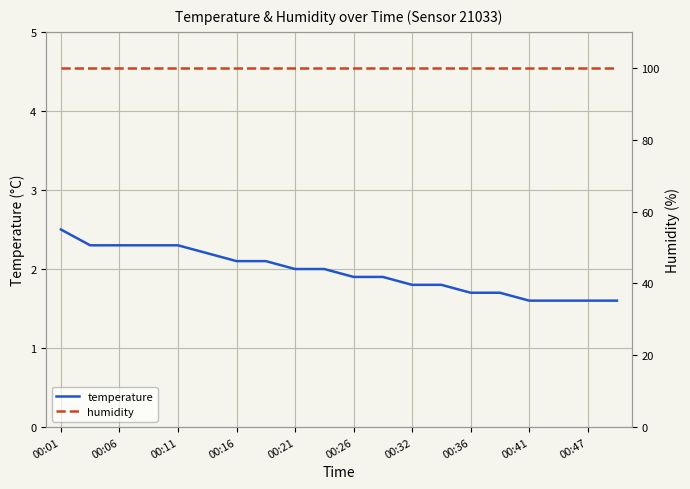

Rank the series by their average value, from highest to lowest.

humidity, temperature